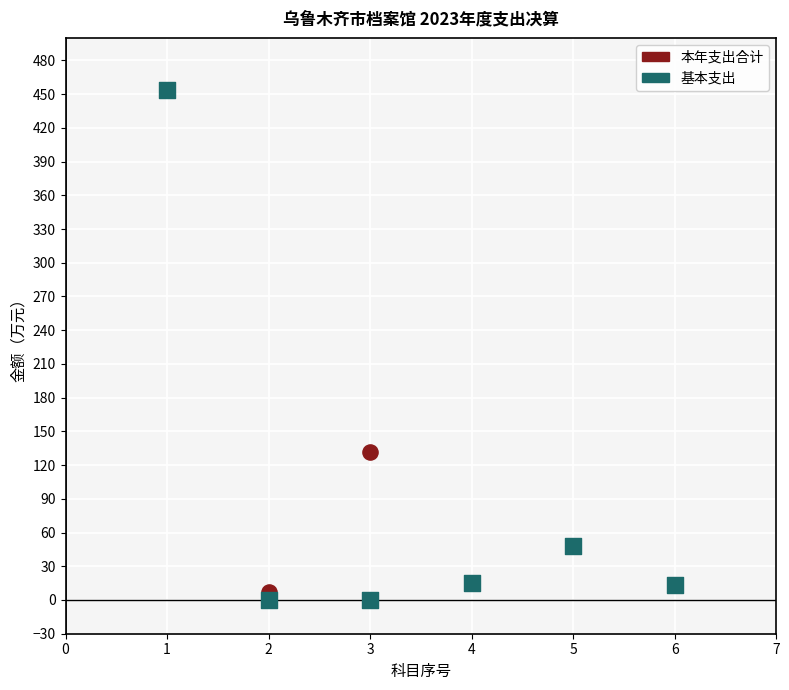

In the 本年支出合计 series, what Y value is closest to 230?

131.6